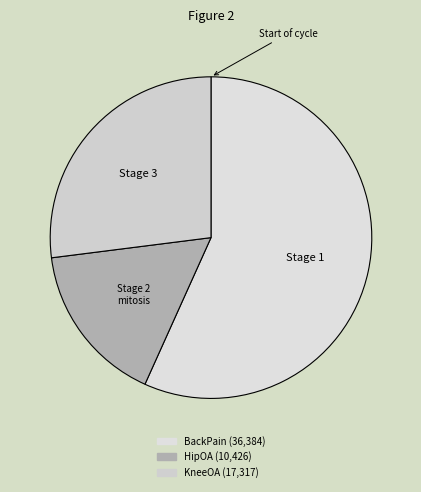

Combined, do HipOA and KneeOA account for over 50%?

No